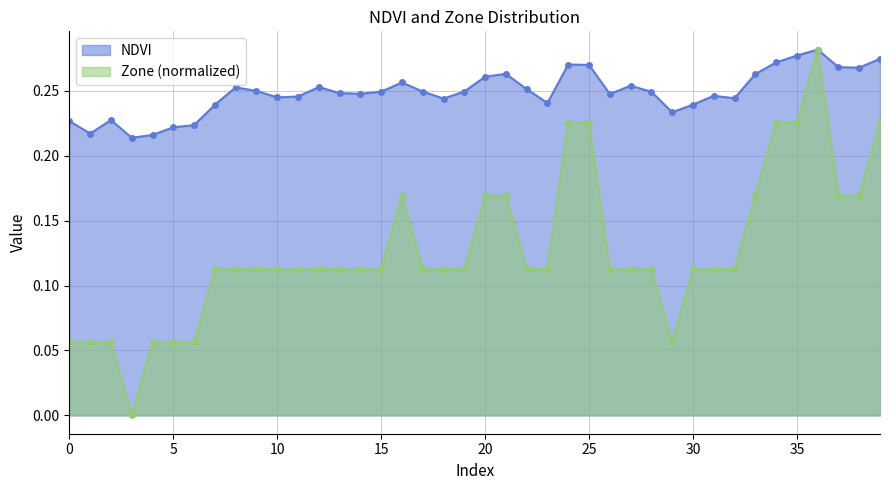

Which series has the largest total across all categories?

NDVI